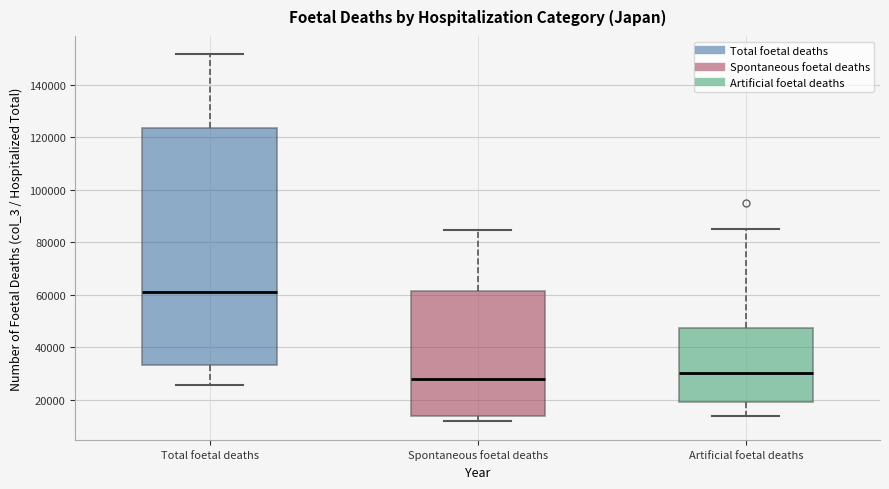

Which box has the highest median line?

Total foetal deaths